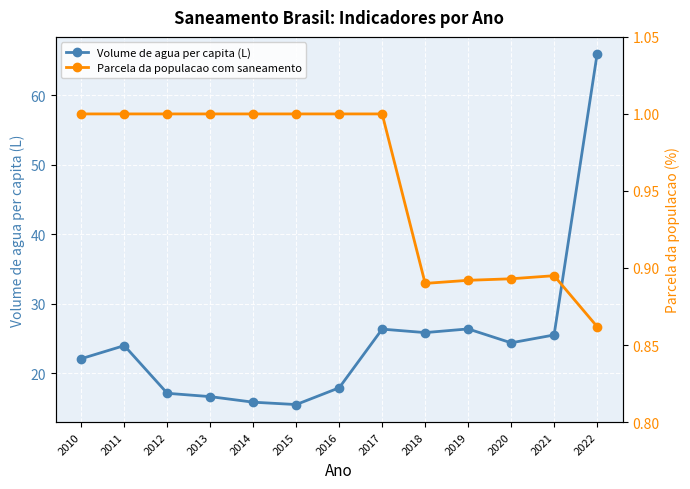

Count the Parcela da populacao com saneamento values in the range 0 to 1.

13